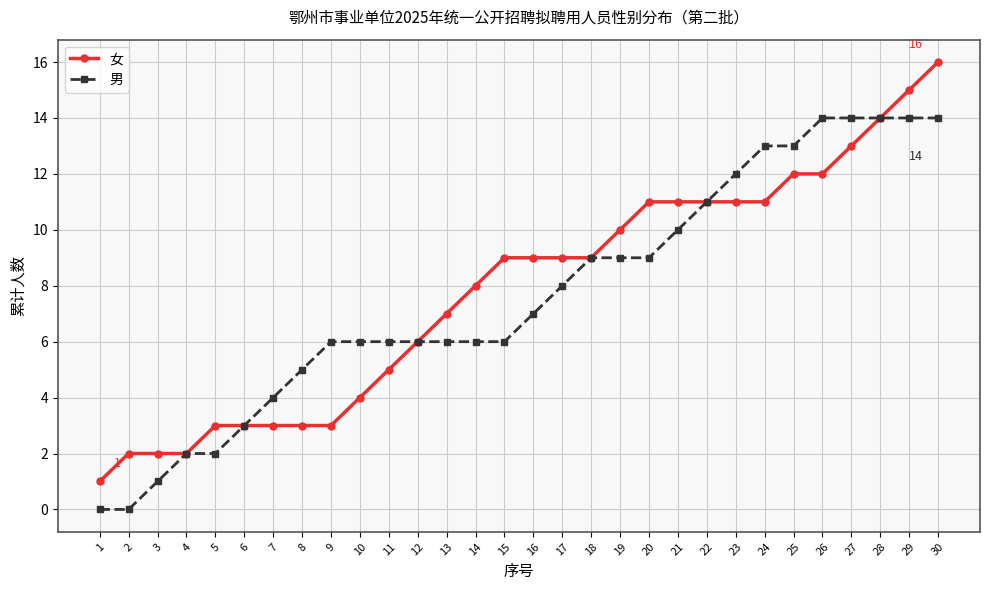

How many distinct data groups are displayed?

2